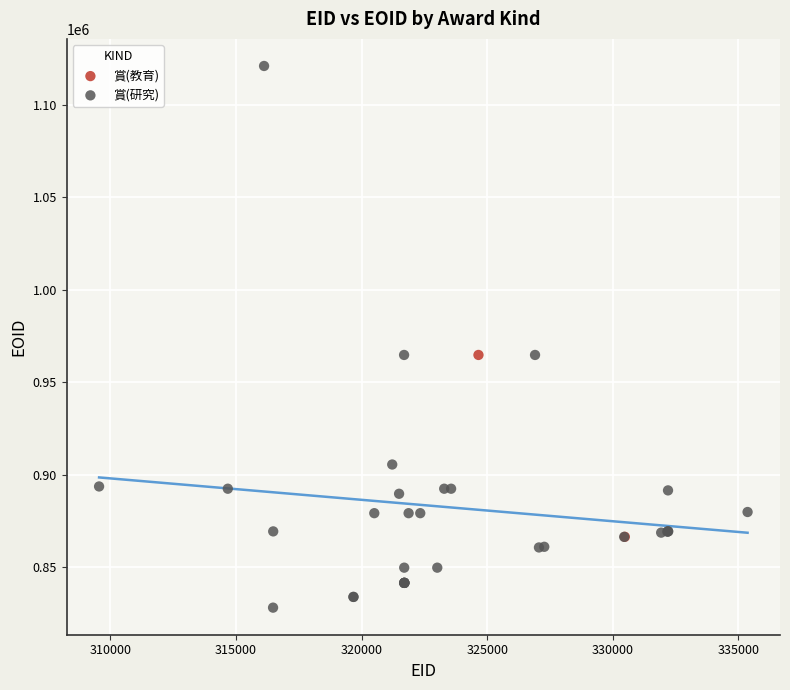

What are all the series names shown in the legend?

賞(教育), 賞(研究)